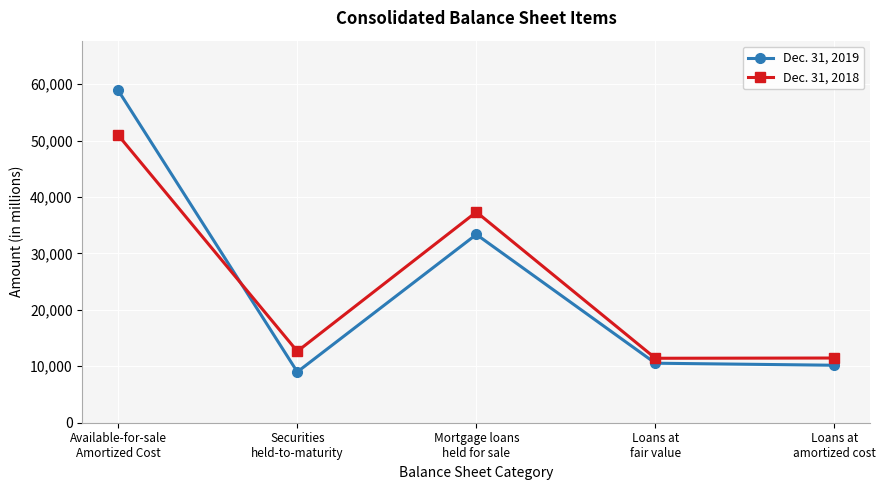

Does the chart have visible grid lines?

Yes